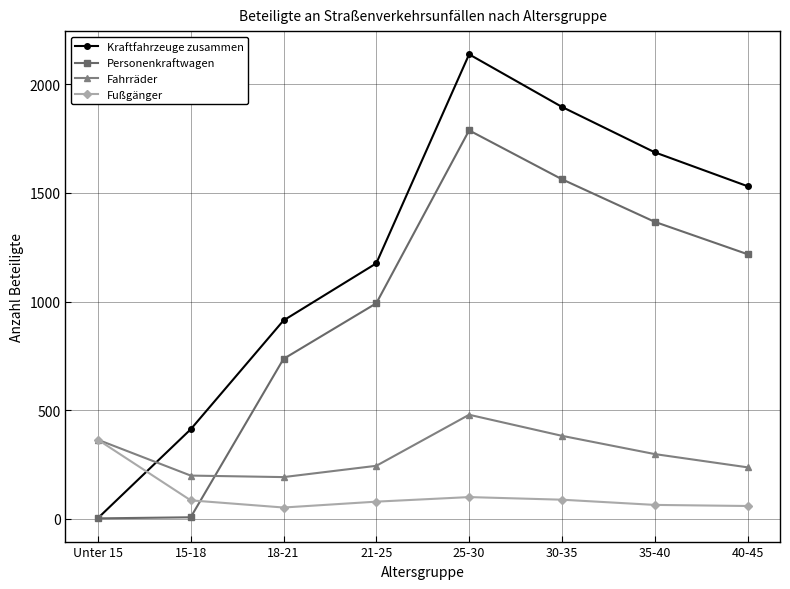

Which category has the highest value in the Personenkraftwagen series?

25-30